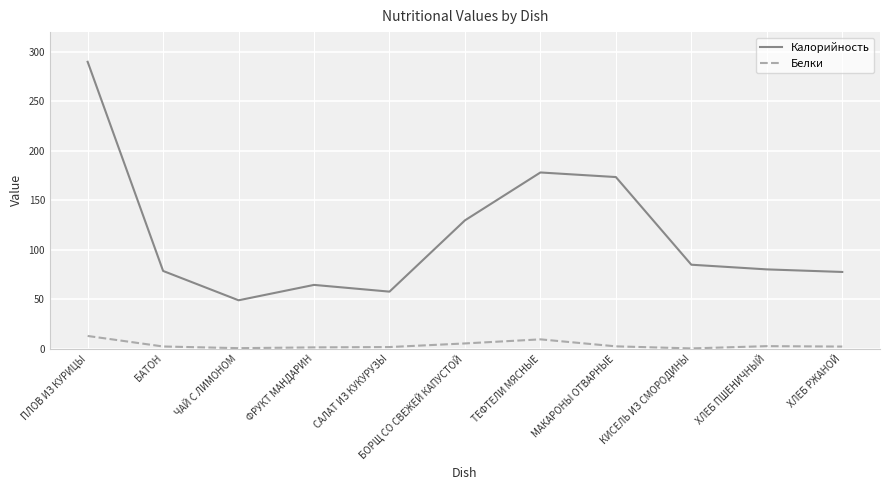

At БОРЩ СО СВЕЖЕЙ КАПУСТОЙ, list the series in order from largest to smallest.

Калорийность, Белки